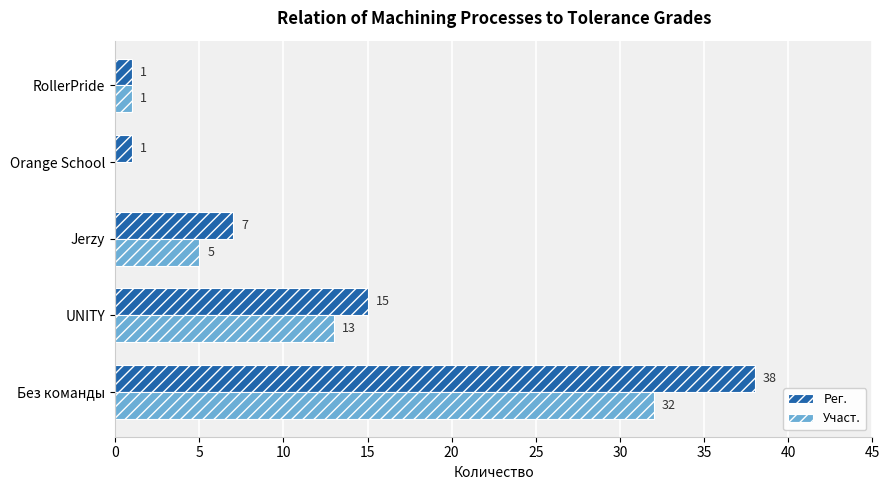

What is the maximum value for Рег.?

38